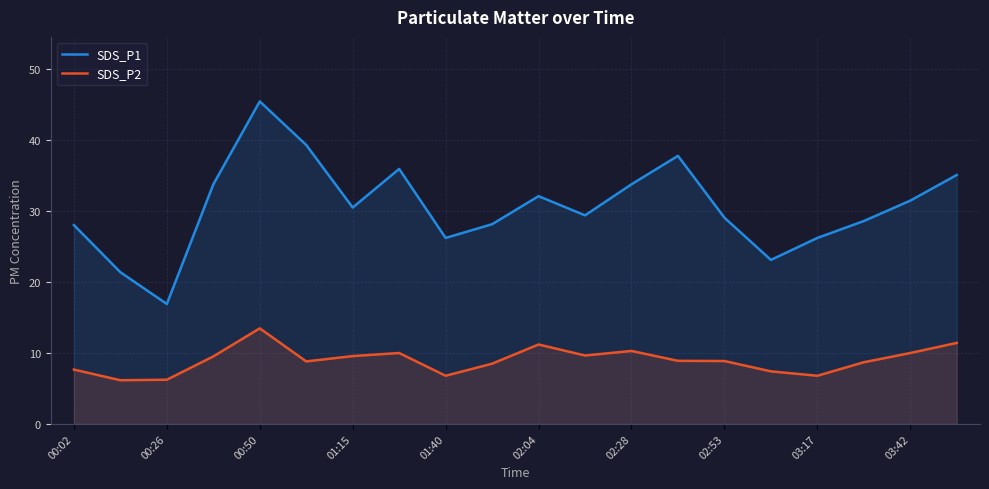

How many values in the SDS_P1 series are below 30?

10